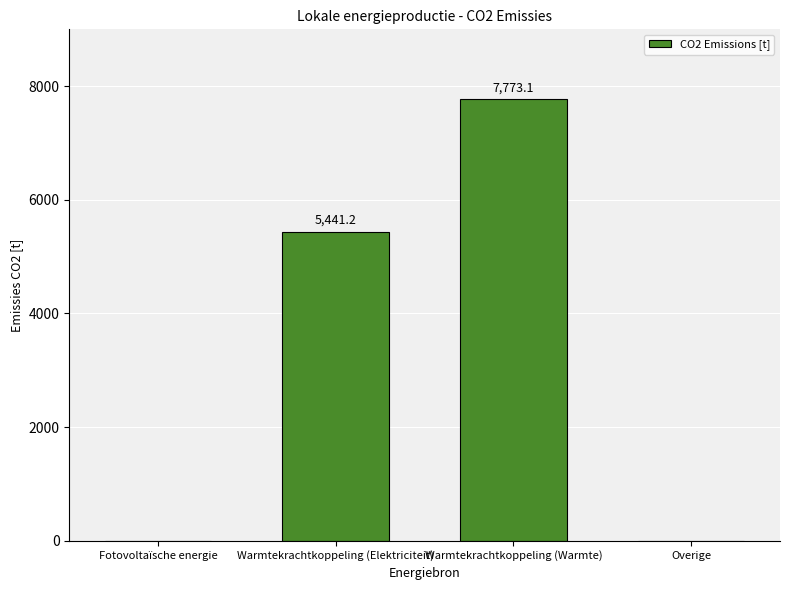

Is it true that the value at Fotovoltaïsche energie is -4001.2?

False